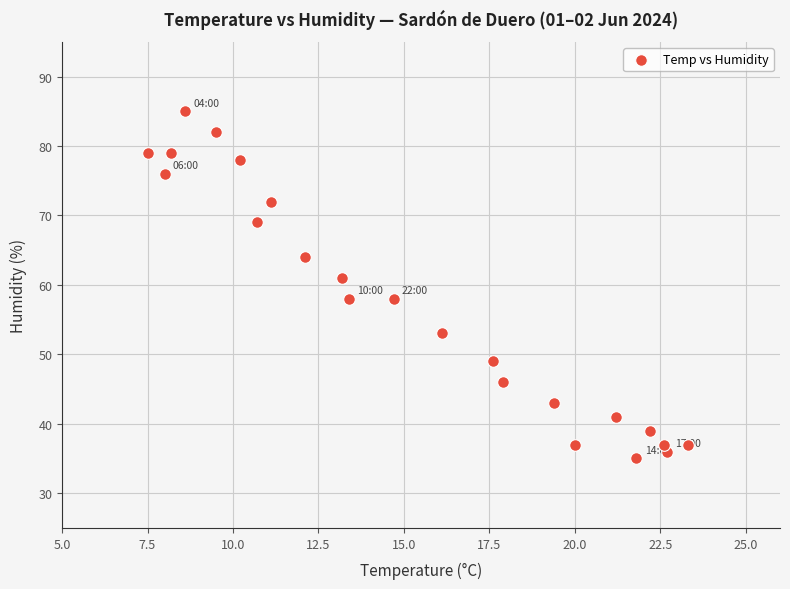

What Y value in the scatter plot is closest to 60?

61